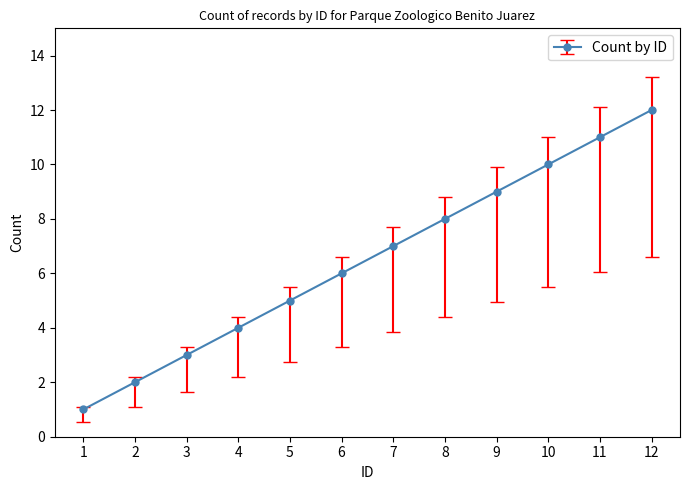

How many lines are shown in the chart?

1